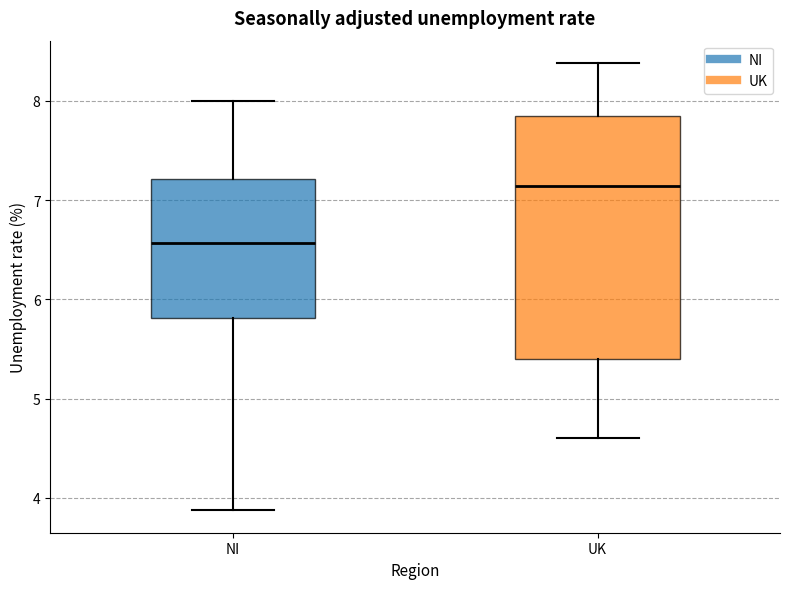

Reading left to right, read every box against the y-axis: the position of its median line, the range the box covers, and the ends of its whiskers. The values are not printed on the chart, so give them approximately, as read against the axis.

NI: median 6.6, box 5.8 to 7.2, whiskers 3.9 to 8.0
UK: median 7.1, box 5.4 to 7.8, whiskers 4.6 to 8.4